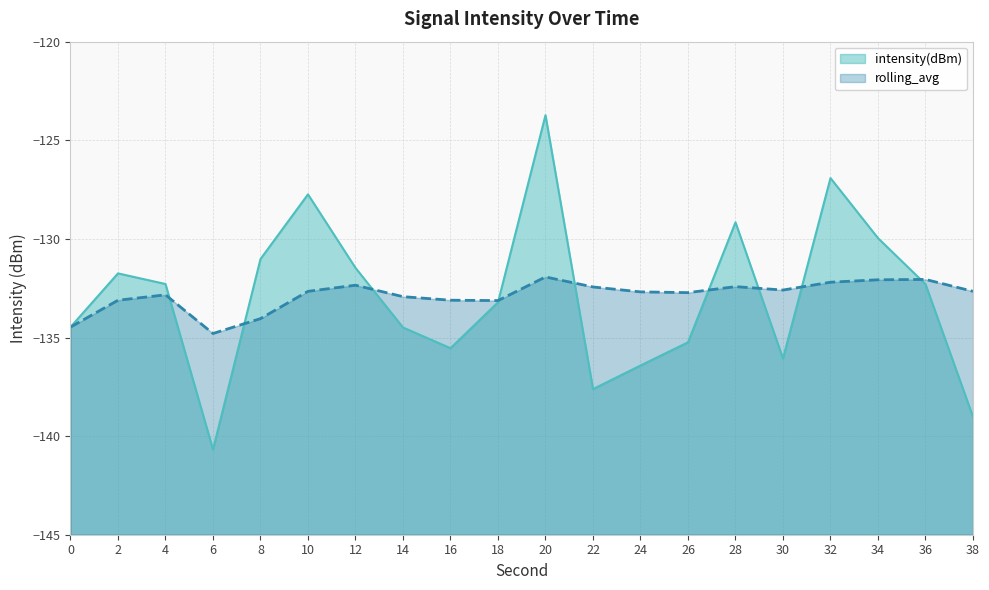

Read the rolling_avg value at 6.

-134.8